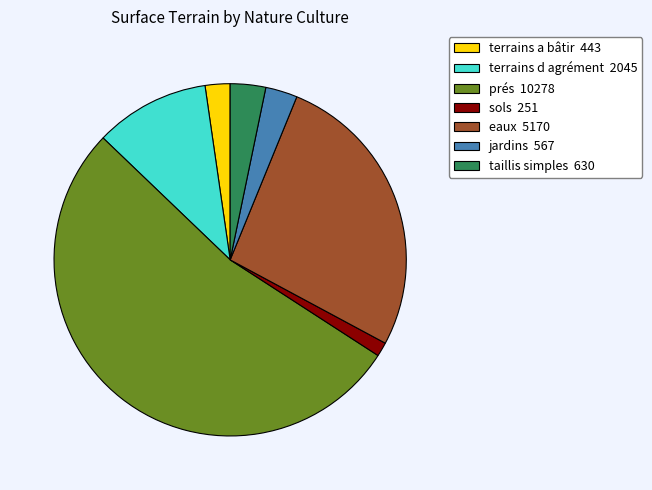

Is the sum of terrains a bâtir and jardins greater than half?

No